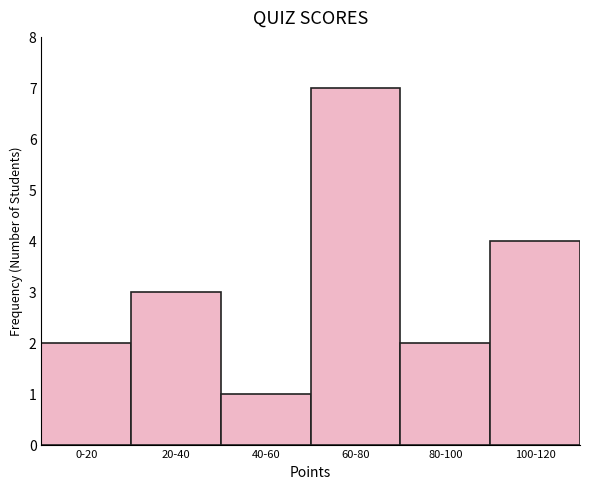

Reading left to right, what are all the values shown in this chart?

0-20=2	20-40=3	40-60=1	60-80=7	80-100=2	100-120=4